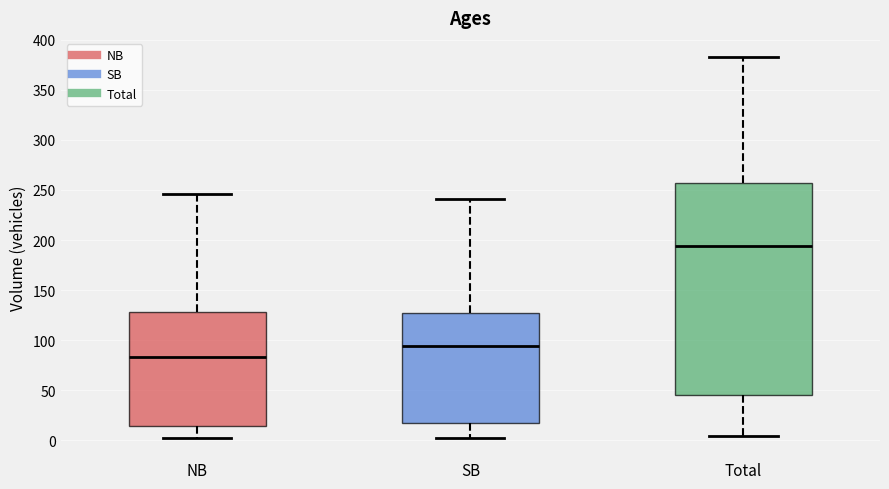

Which box is the tallest, from its lower edge to its upper edge?

Total